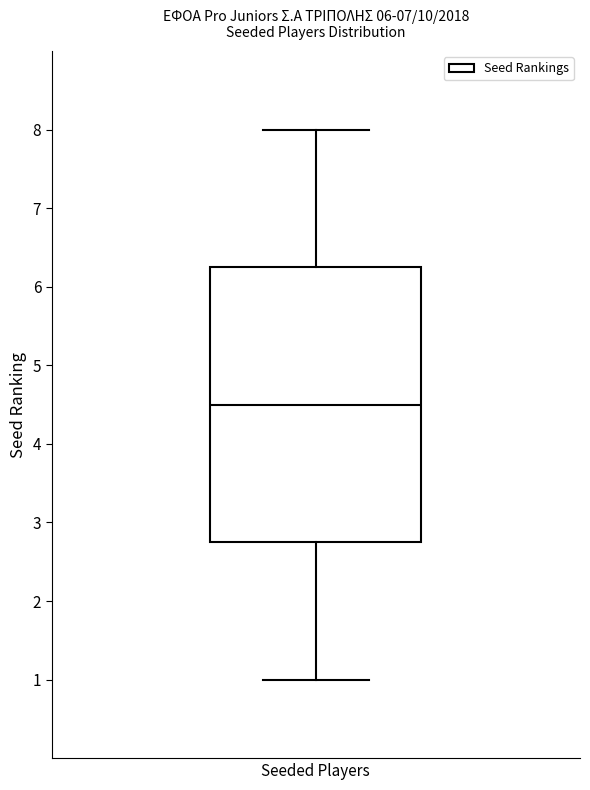

Transcribe this box plot: give where the median line is, the range the box spans, and where the two whiskers end, as read against the y-axis. The values are not printed on the chart, so give them approximately, as read against the axis.

median 4.5, box 2.8 to 6.3, whiskers 1.0 to 8.0